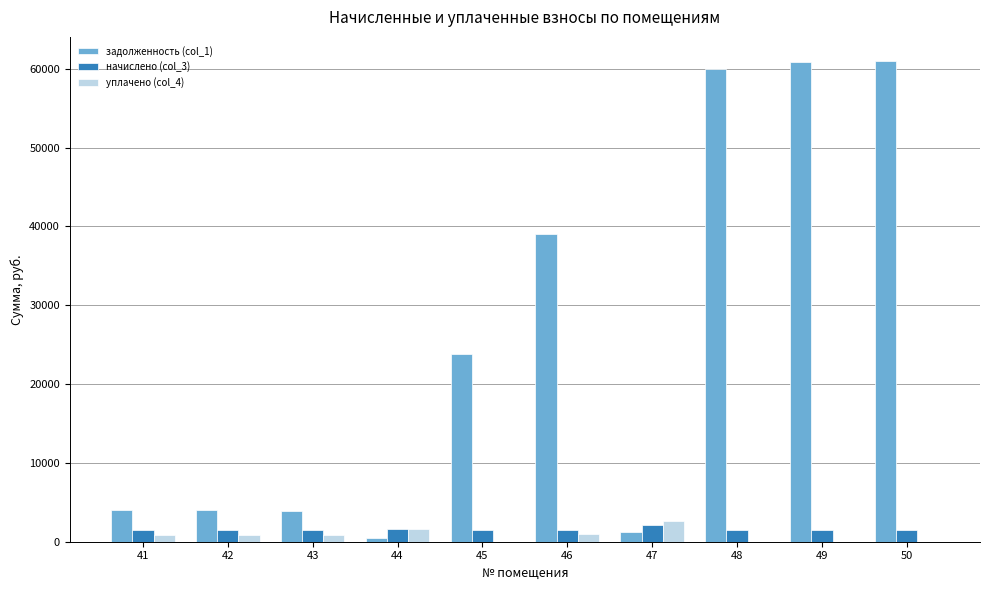

Is the value of уплачено (col_4) at 48 greater than the value of начислено (col_3) at 47?

No